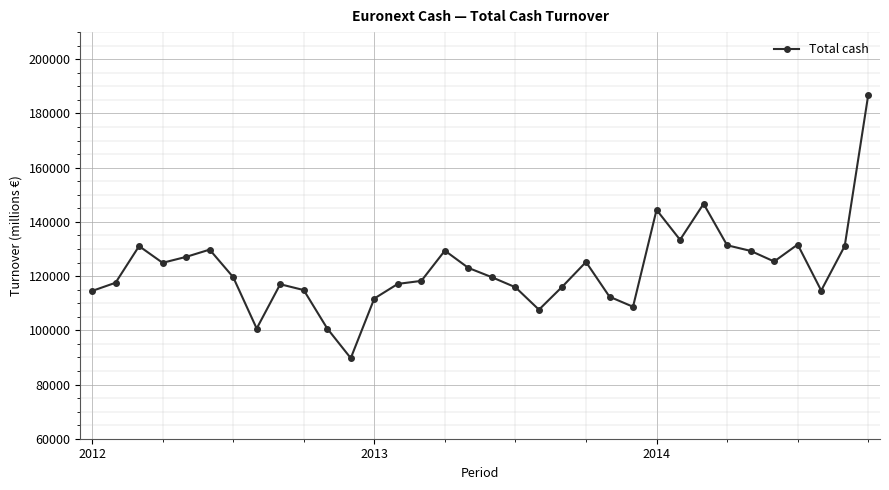

What is the value of the 6th point from the left?

129760.3